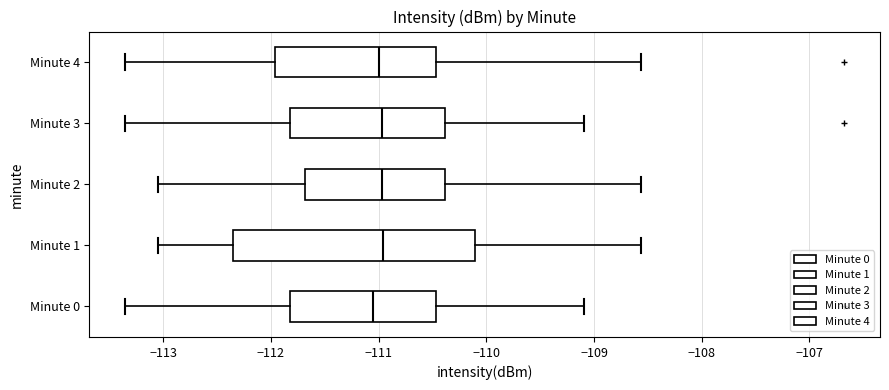

Reading bottom to top, read every box against the x-axis: the position of its median line, the range the box covers, and the ends of its whiskers. The values are not printed on the chart, so give them approximately, as read against the axis.

Minute 0: median -111.1, box -111.8 to -110.5, whiskers -113.4 to -109.1
Minute 1: median -111.0, box -112.3 to -110.1, whiskers -113.0 to -108.6
Minute 2: median -111.0, box -111.7 to -110.4, whiskers -113.0 to -108.6
Minute 3: median -111.0, box -111.8 to -110.4, whiskers -113.4 to -109.1
Minute 4: median -111.0, box -112.0 to -110.5, whiskers -113.4 to -108.6